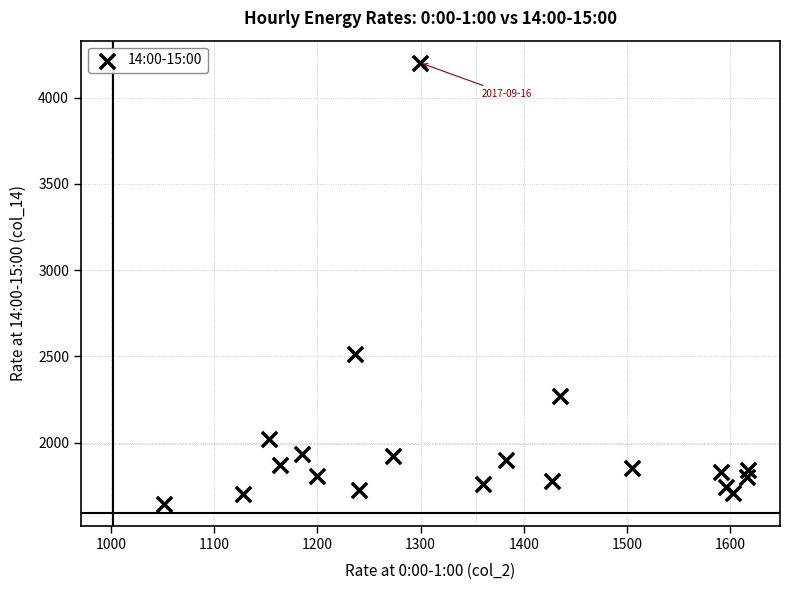

What is the range of X values (max minus min)?

565.9